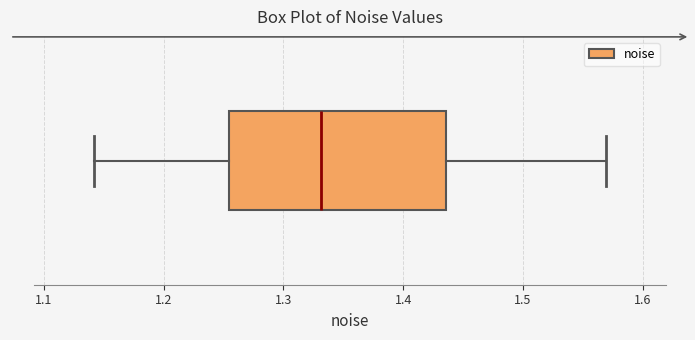

Transcribe this box plot: give where the median line is, the range the box spans, and where the two whiskers end, as read against the x-axis. The values are not printed on the chart, so give them approximately, as read against the axis.

median 1.33, box 1.25 to 1.44, whiskers 1.14 to 1.57